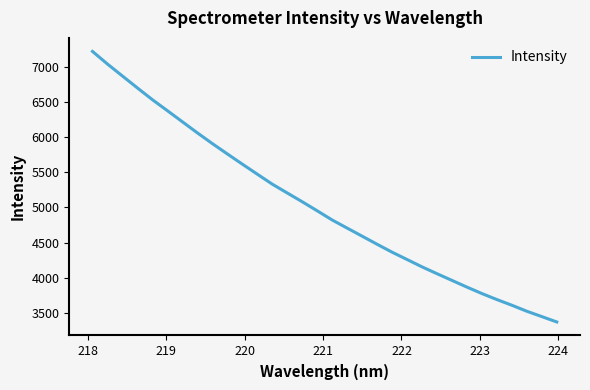

What is the maximum value shown in the chart?

7216.0